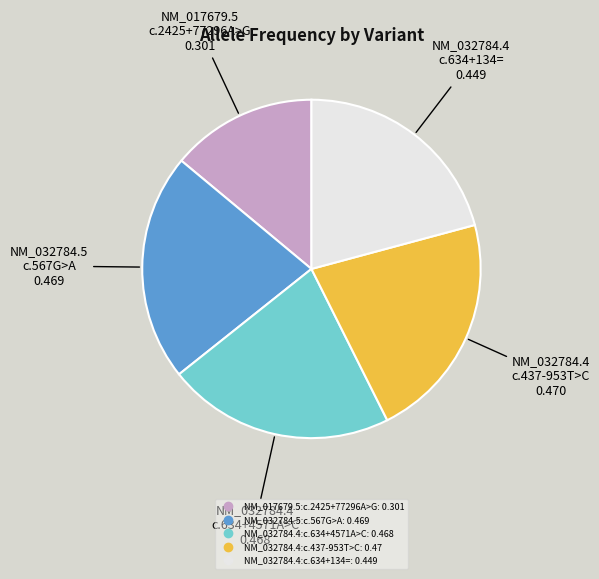

Is the sum of NM_032784.4:c.634+4571A>C and NM_032784.4:c.437-953T>C greater than half?

No